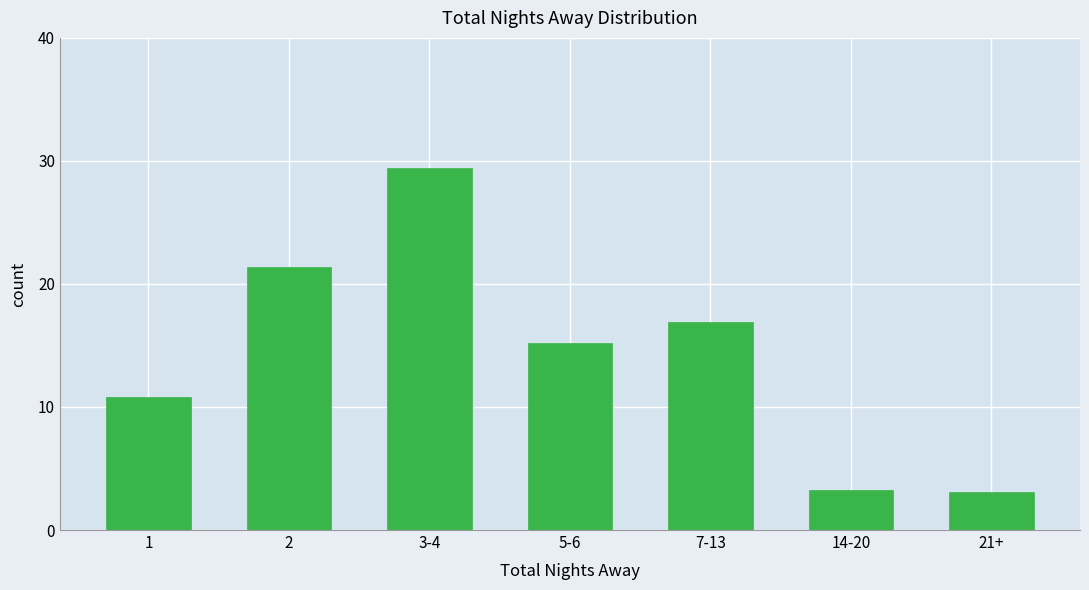

Reading left to right, extract all data points from this chart.

10.8	21.3	29.4	15.2	16.9	3.3	3.1